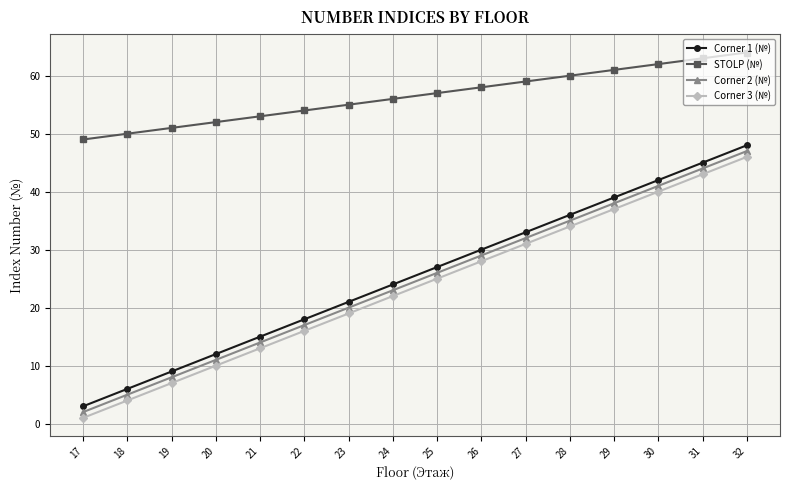

Reading left to right, what are all the values shown in this chart?

Corner 1 (№): 17=3	18=6	19=9	20=12	21=15	22=18	23=21	24=24	25=27	26=30	27=33	28=36	29=39	30=42	31=45	32=48
STOLP (№): 17=49	18=50	19=51	20=52	21=53	22=54	23=55	24=56	25=57	26=58	27=59	28=60	29=61	30=62	31=63	32=64
Corner 2 (№): 17=2	18=5	19=8	20=11	21=14	22=17	23=20	24=23	25=26	26=29	27=32	28=35	29=38	30=41	31=44	32=47
Corner 3 (№): 17=1	18=4	19=7	20=10	21=13	22=16	23=19	24=22	25=25	26=28	27=31	28=34	29=37	30=40	31=43	32=46